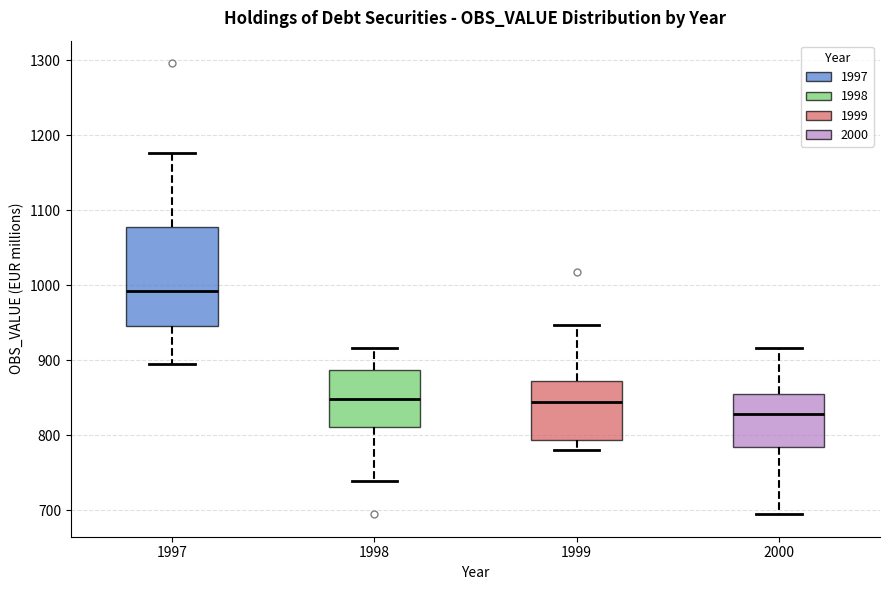

Which box's median line is the lowest?

2000